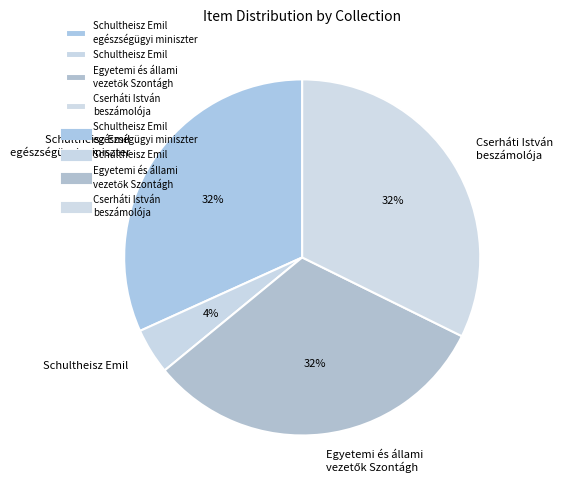

How many slices are in this pie chart?

4